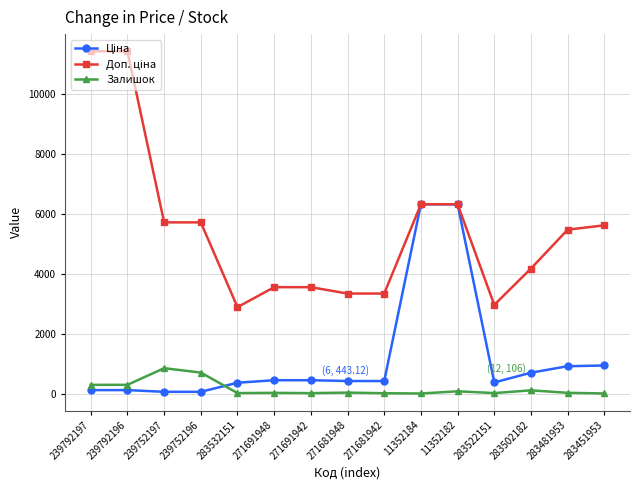

What value does the Залишок series have at 271691942?

13.0